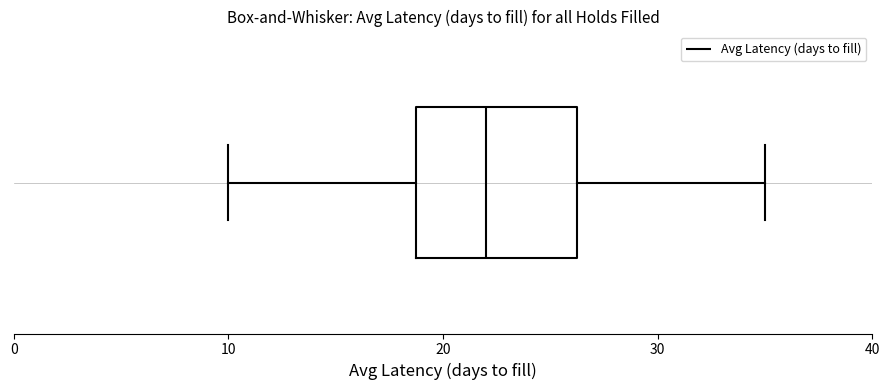

Where does the left whisker of the box end on the x-axis? The values are not printed on the chart, so give them approximately, as read against the axis.

10